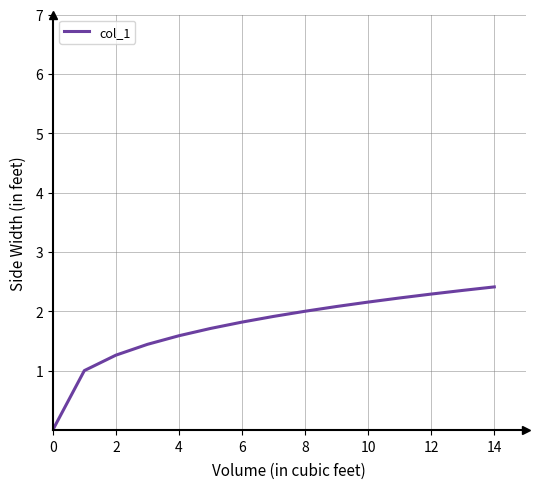

What is the maximum value shown in the chart?

2.4